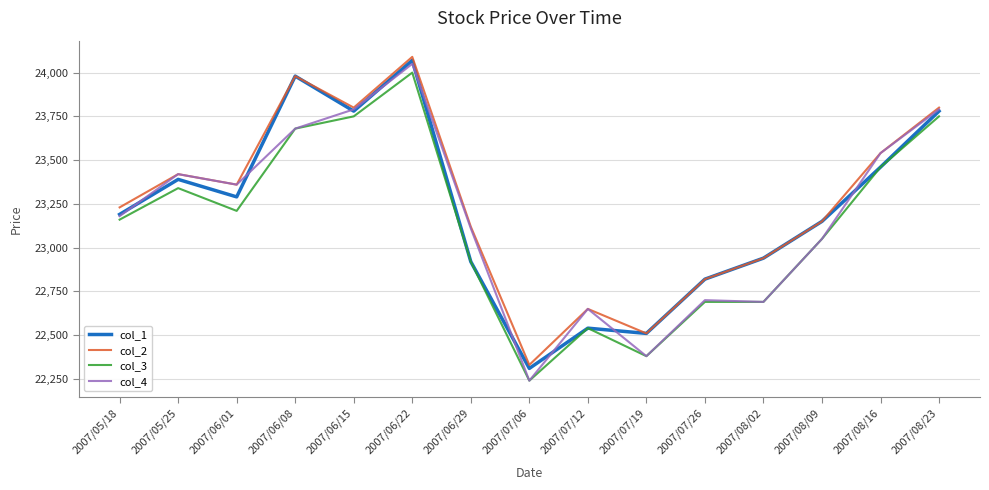

At which label is col_2 closest to 23210?

2007/05/18